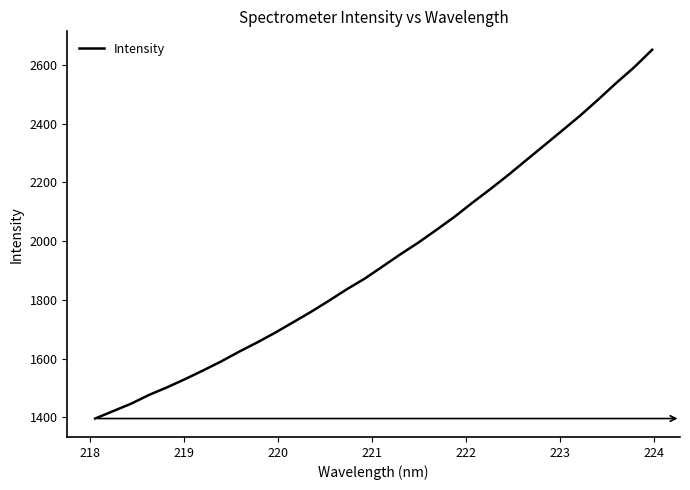

True or false: the data has more than 1 interior local peaks.

False